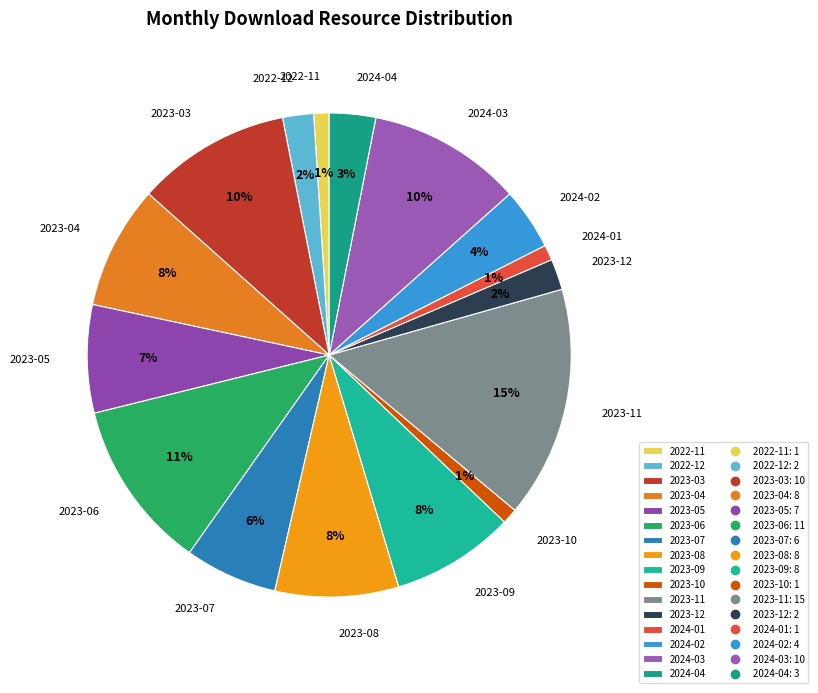

How many slices are in this pie chart?

16